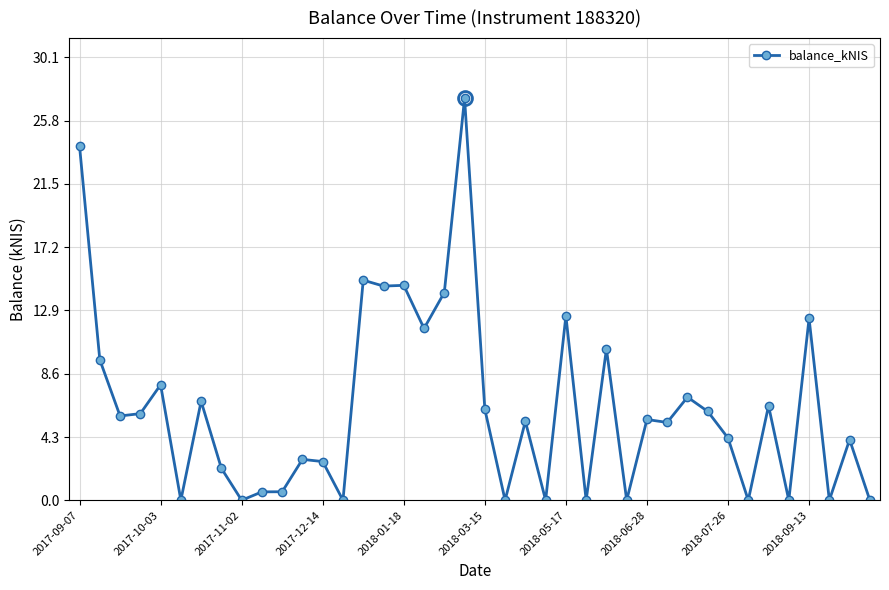

What is the value of the 32nd point from the left?

6.0